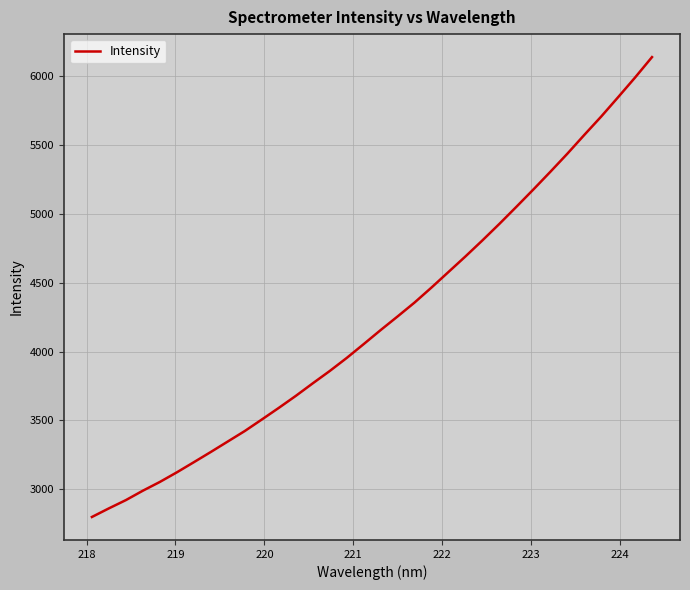

What is the greatest value displayed?

6136.1